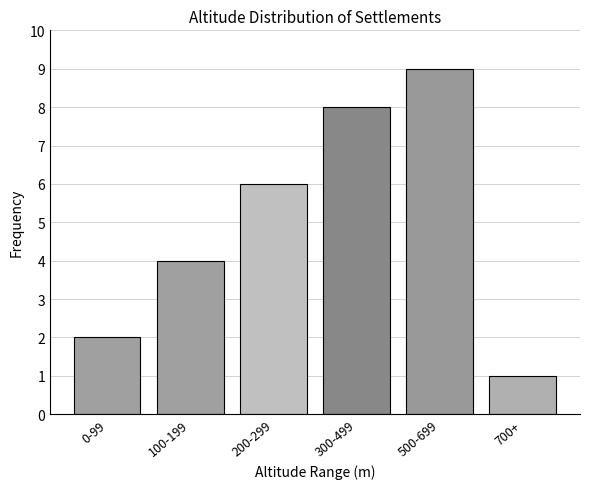

Reading right to left, extract all data points from this chart.

1	9	8	6	4	2